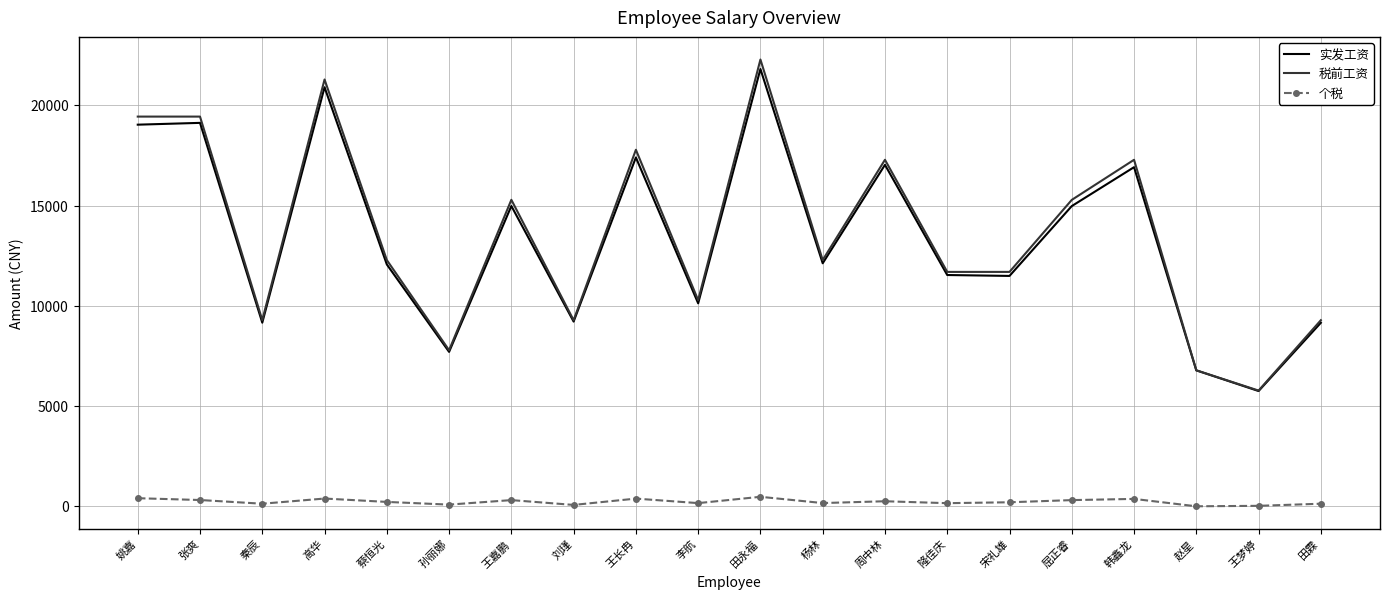

Which series changed the most between 蔡恒光 and 韩鑫龙?

税前工资